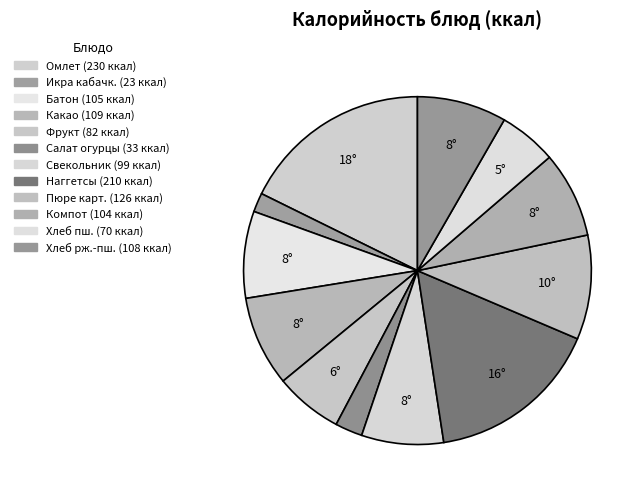

How many slices are in this pie chart?

12